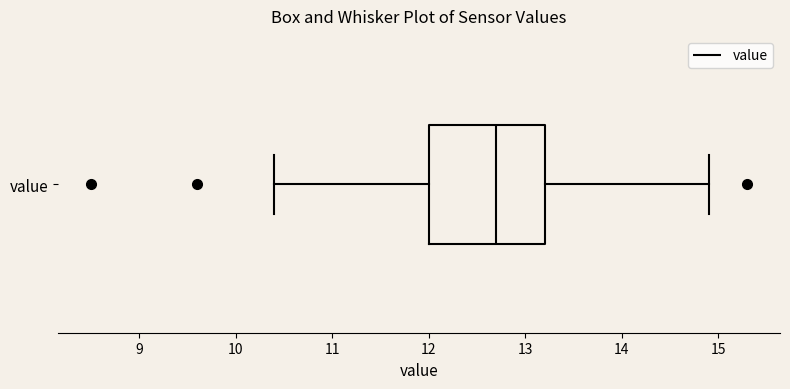

Transcribe this box plot: give where the median line is, the range the box spans, and where the two whiskers end, as read against the x-axis. The values are not printed on the chart, so give them approximately, as read against the axis.

median 12.7, box 12.0 to 13.2, whiskers 10.4 to 14.9